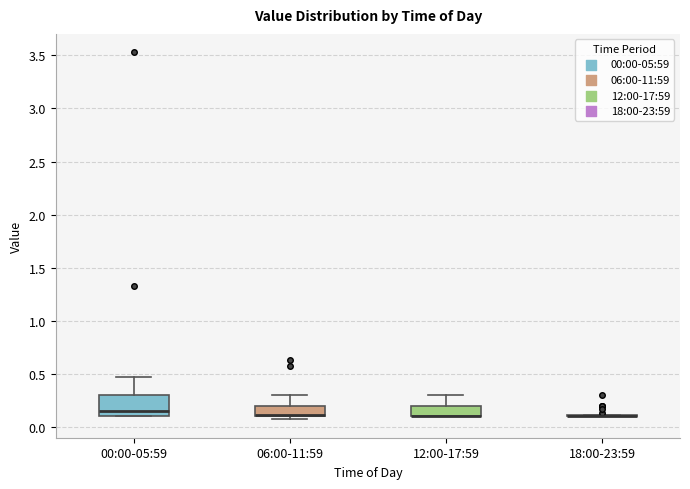

Where is the lower edge of the box for 00:00-05:59 on the y-axis? The values are not printed on the chart, so give them approximately, as read against the axis.

0.10